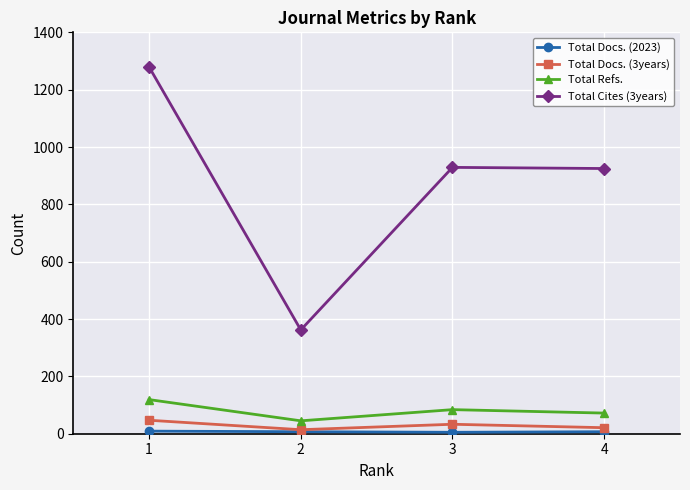

Is the value of Total Refs. at 2 greater than the value of Total Cites (3years) at 1?

No